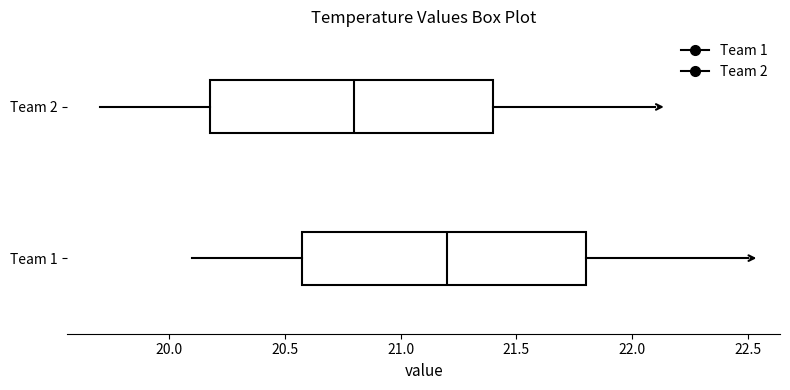

Where does the right whisker of the box for Team 2 end on the x-axis? The values are not printed on the chart, so give them approximately, as read against the axis.

22.1